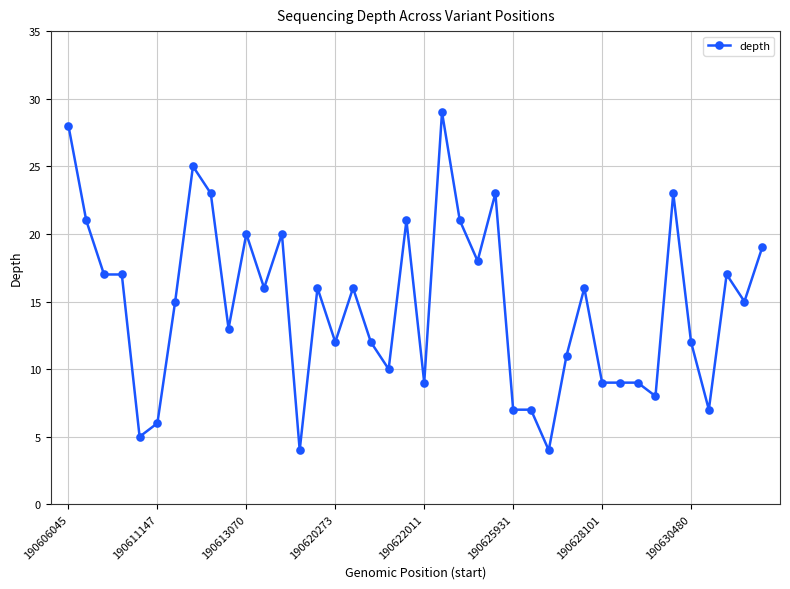

What is the maximum value shown in the chart?

29